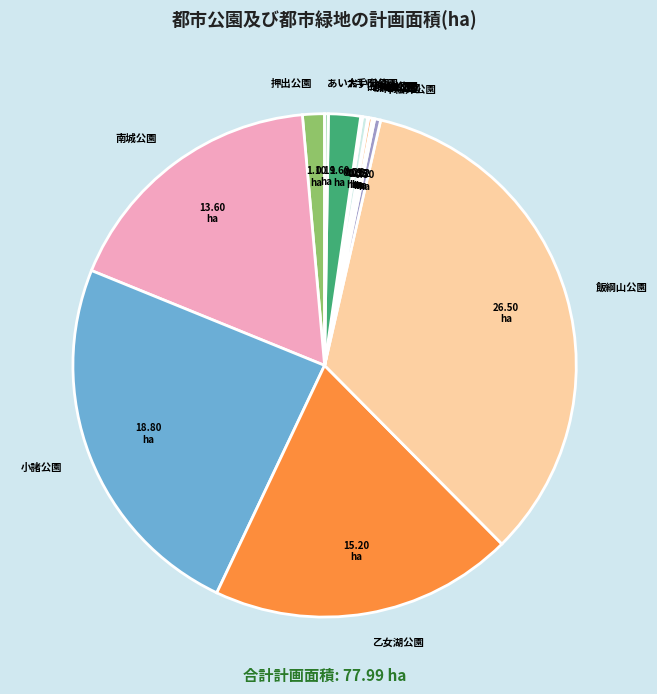

What is the largest slice in the pie chart?

飯綱山公園